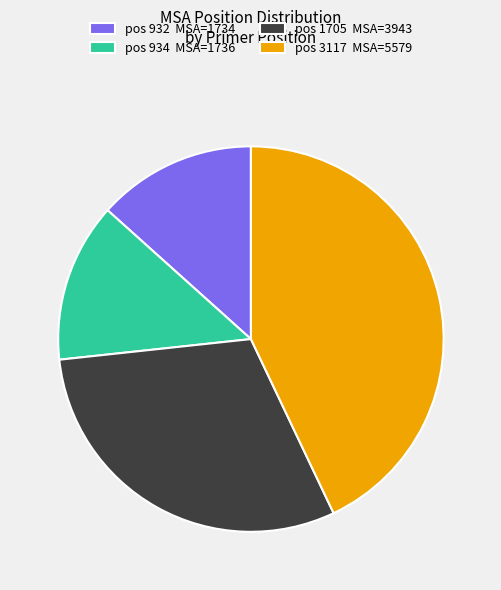

What is the ratio of the value at pos 3117 MSA=5579 to the value at pos 1705 MSA=3943?

1.4